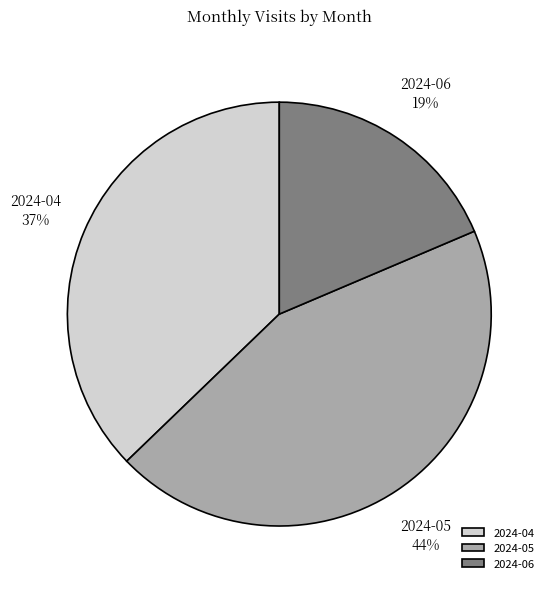

The 2024-05 slice represents 44% of the pie. True or false?

True